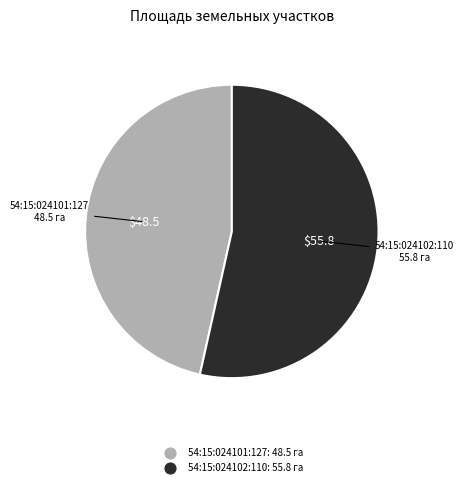

Is the sum of 54:15:024102:110 and 54:15:024101:127 greater than half?

Yes